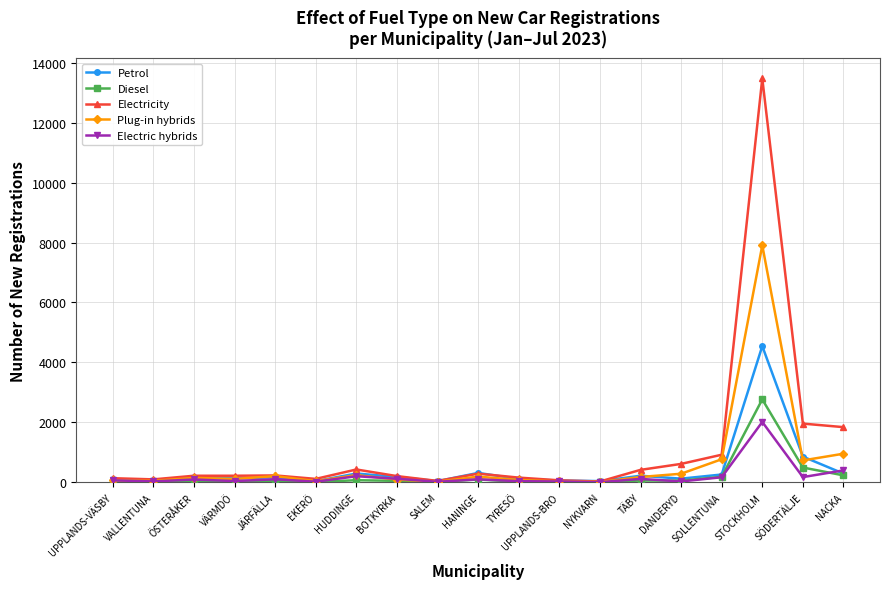

What is the total value across all series at TÄBY?

999